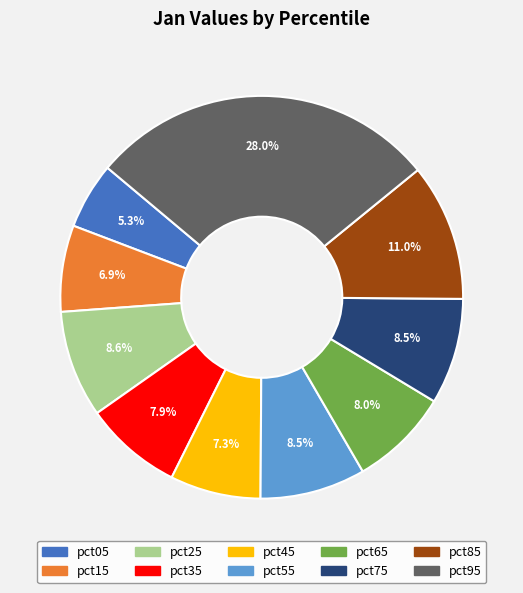

The pct85 slice represents 11% of the pie. True or false?

True